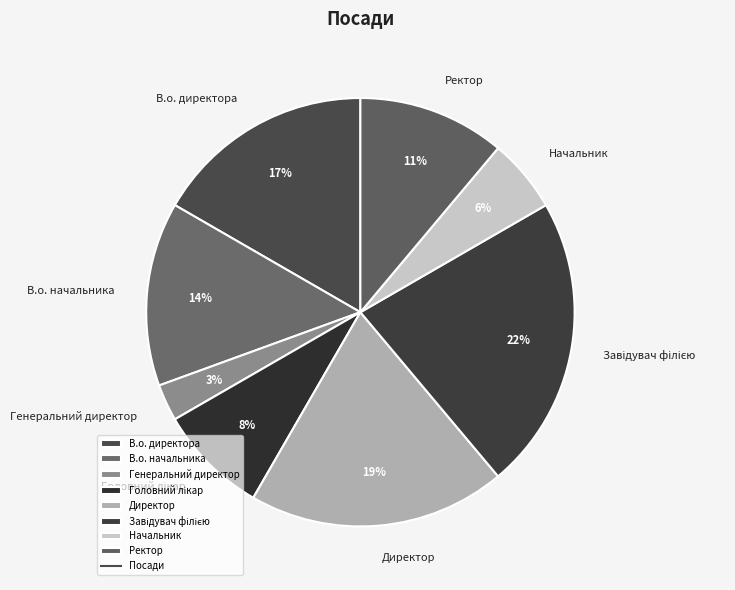

Between В.о. директора and Генеральний директор, which is larger?

В.о. директора